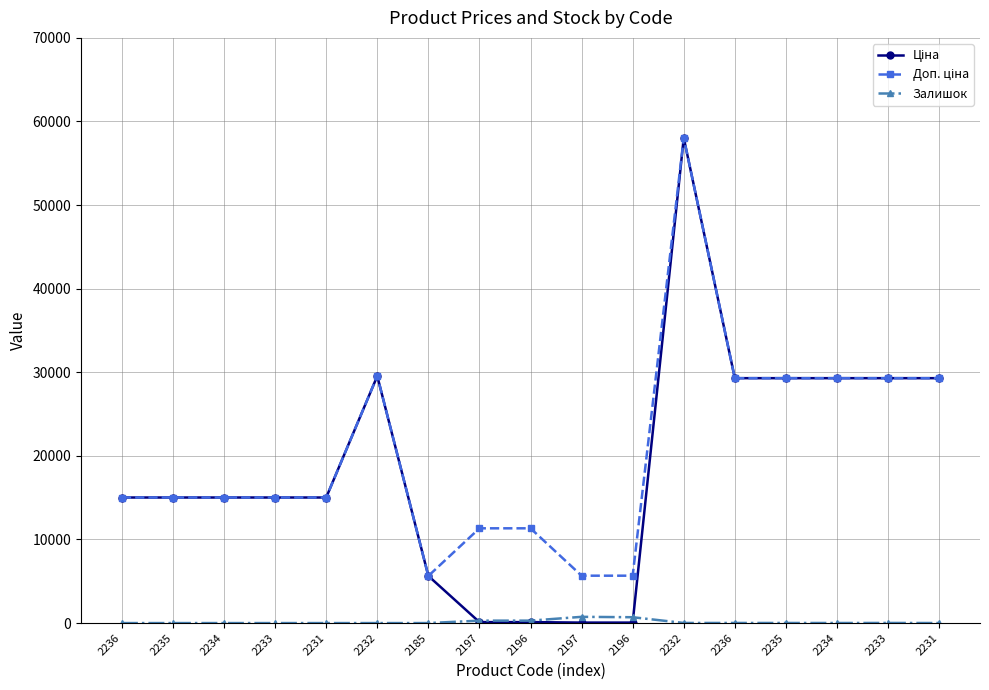

Reading right to left, list all the values displayed in this chart.

Ціна: 29294.9	29294.9	29294.9	29294.9	29294.9	58037.0	56.7	56.7	113.3	113.3	5636.0	29548.9	15019.2	15019.2	15019.2	15019.2	15019.2
Доп. ціна: 29294.9	29294.9	29294.9	29294.9	29294.9	58037.0	5667.0	5667.0	11334.0	11334.0	5636.0	29548.9	15019.2	15019.2	15019.2	15019.2	15019.2
Залишок: 5.0	14.0	8.0	11.0	12.0	13.0	698.0	745.0	290.0	289.0	0.0	0.0	0.0	0.0	0.0	0.0	0.0